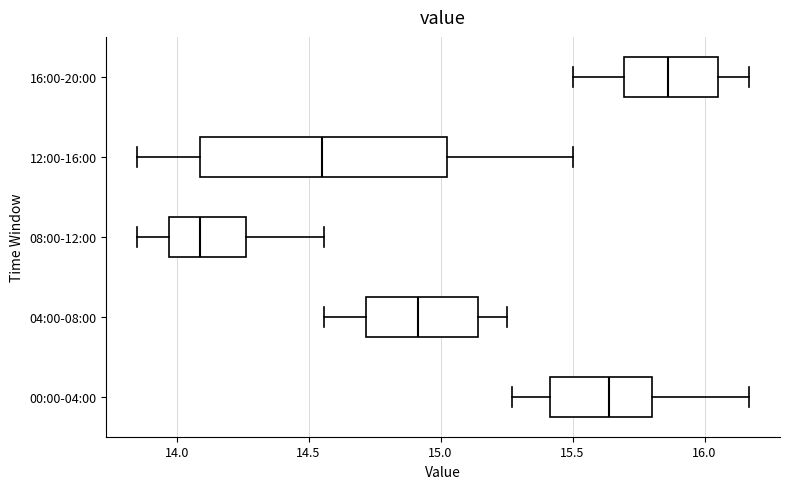

Where does the left whisker of the box for 12:00-16:00 end on the x-axis? The values are not printed on the chart, so give them approximately, as read against the axis.

13.85